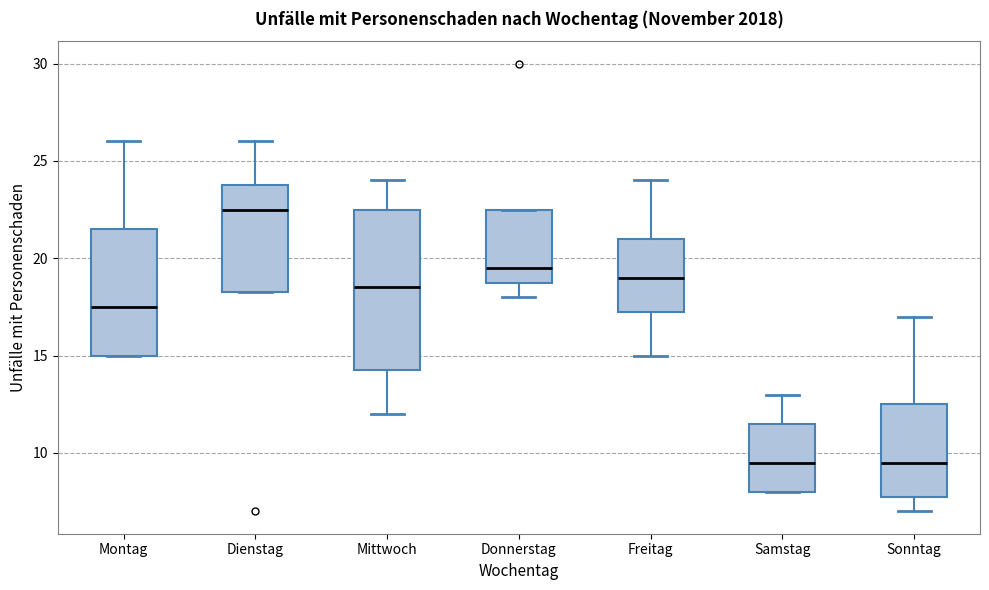

Reading left to right, transcribe this box plot: for each box, give where its median line is, the range the box spans, and where its two whiskers end, as read against the y-axis. The values are not printed on the chart, so give them approximately, as read against the axis.

Montag: median 17.5, box 15.0 to 21.5, whiskers 15.0 to 26.0
Dienstag: median 22.5, box 18.5 to 24.0, whiskers 18.5 to 26.0
Mittwoch: median 18.5, box 14.5 to 22.5, whiskers 12.0 to 24.0
Donnerstag: median 19.5, box 19.0 to 22.5, whiskers 18.0 to 22.5
Freitag: median 19.0, box 17.5 to 21.0, whiskers 15.0 to 24.0
Samstag: median 9.5, box 8.0 to 11.5, whiskers 8.0 to 13.0
Sonntag: median 9.5, box 8.0 to 12.5, whiskers 7.0 to 17.0